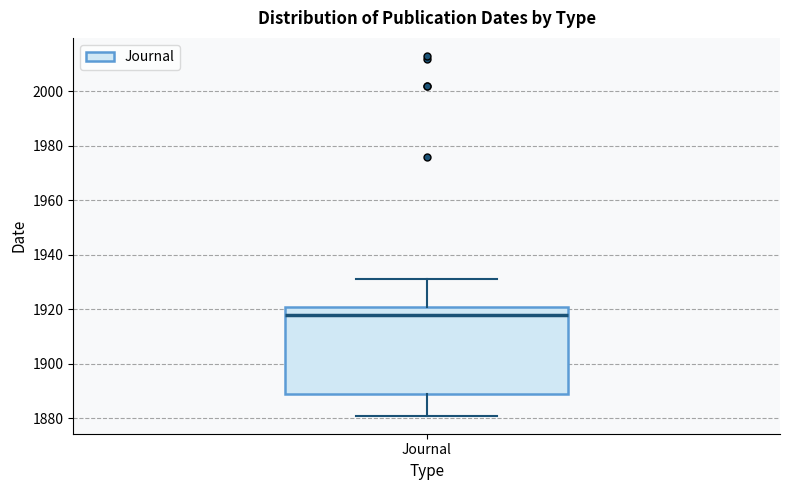

Transcribe this box plot: give where the median line is, the range the box spans, and where the two whiskers end, as read against the y-axis. The values are not printed on the chart, so give them approximately, as read against the axis.

median 1918, box 1890 to 1922, whiskers 1882 to 1932